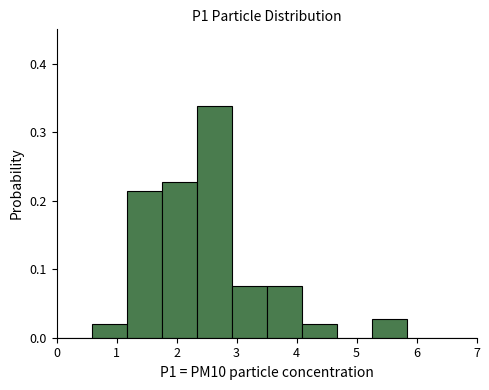

Which range on the x-axis has the tallest bar?

2.3 to 2.9